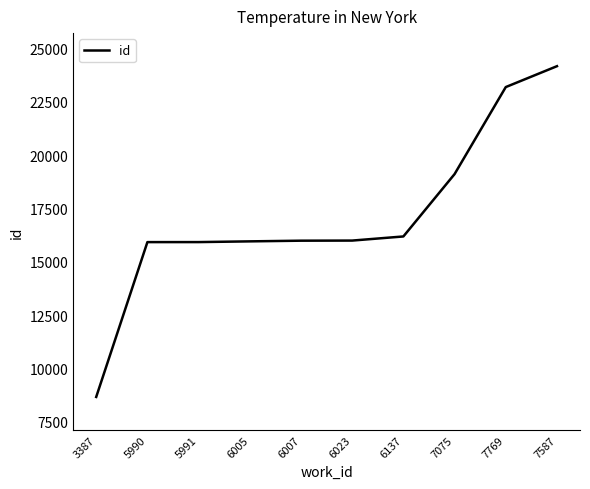

What is the difference between the values at 6023 and 7075?

3116